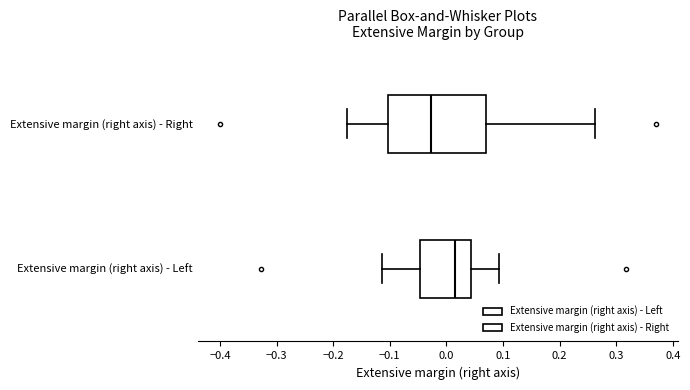

Which box is the widest, from its left edge to its right edge?

Extensive margin (right axis) - Right